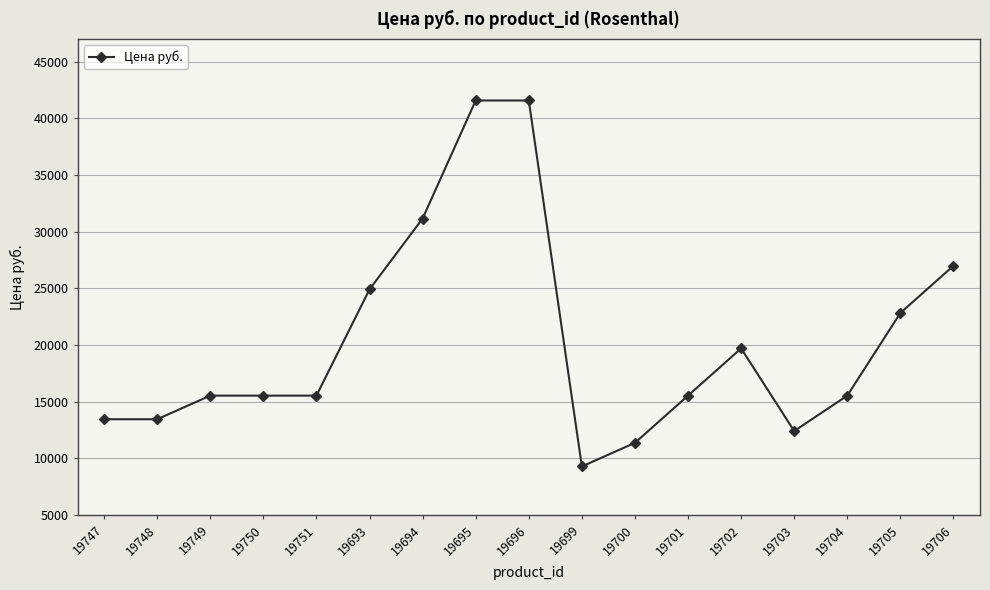

What is the difference between the second highest and second lowest values?

30218